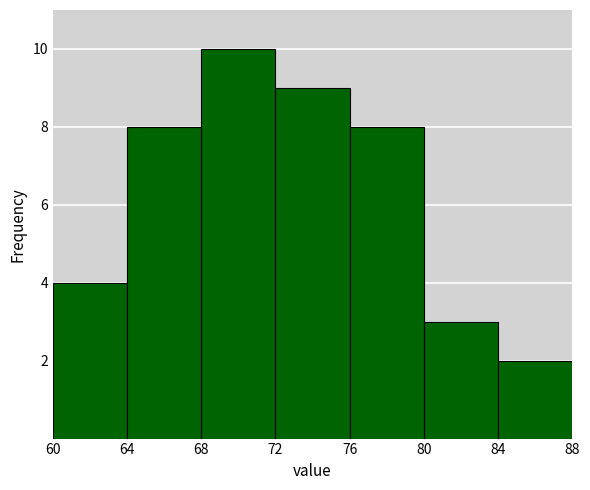

Reading left to right, transcribe this chart: for each bar, give the range it covers on the x-axis and its height. The values are not printed on the chart, so give them approximately, as read against the axis.

60 to 64: 4
64 to 68: 8
68 to 72: 10
72 to 76: 9
76 to 80: 8
80 to 84: 3
84 to 88: 2